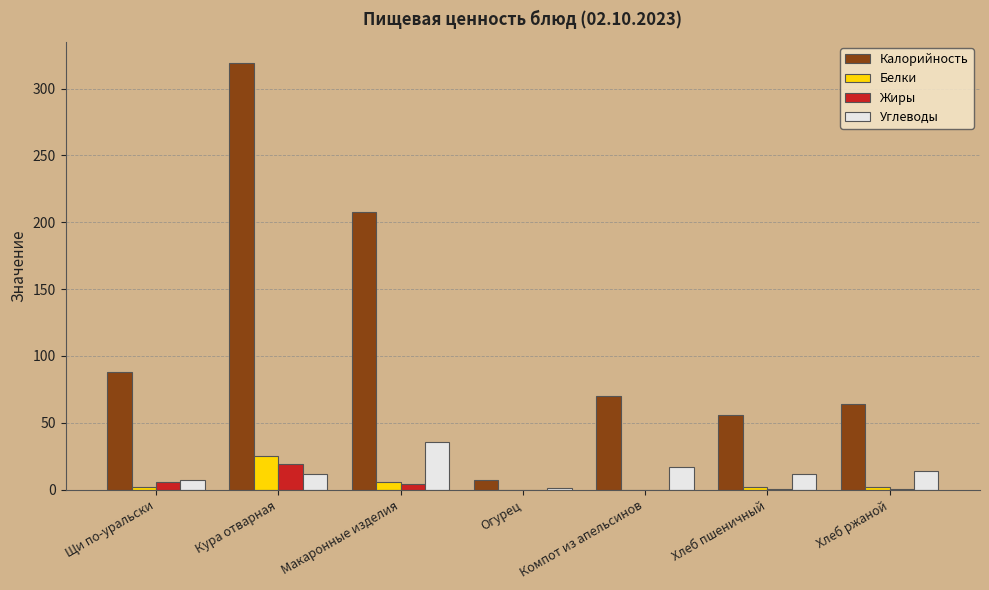

At which label does Углеводы reach its peak?

Макаронные изделия